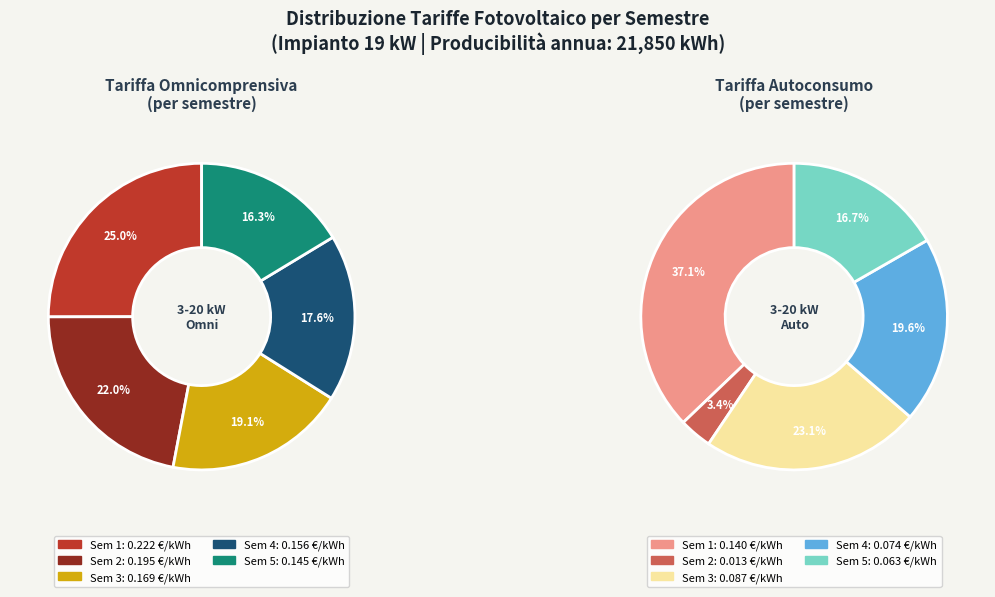

Is there a majority slice in this chart?

No